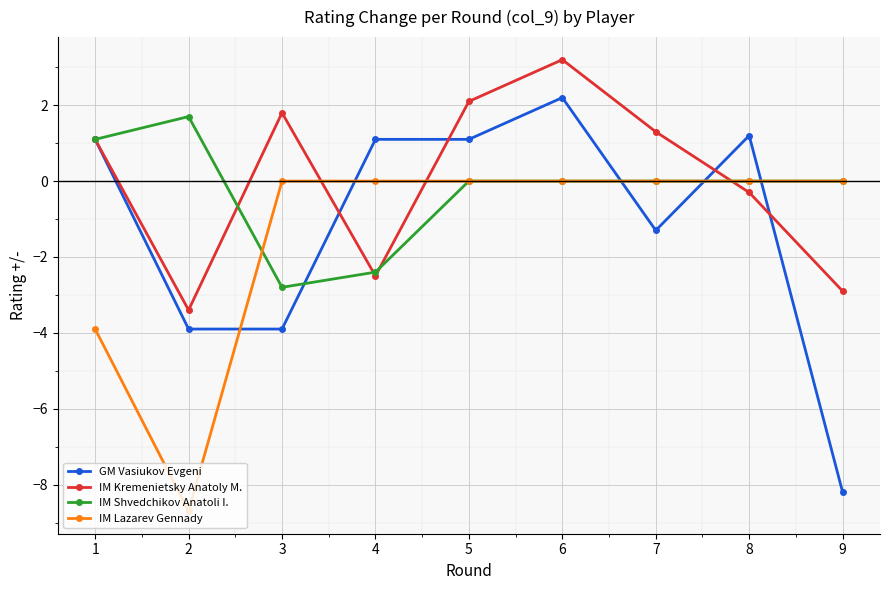

Reading left to right, what are all the values shown in this chart?

GM Vasiukov Evgeni: 1.1	-3.9	-3.9	1.1	1.1	2.2	-1.3	1.2	-8.2
IM Kremenietsky Anatoly M.: 1.1	-3.4	1.8	-2.5	2.1	3.2	1.3	-0.3	-2.9
IM Shvedchikov Anatoli I.: 1.1	1.7	-2.8	-2.4	0.0	0.0	0.0	0.0	0.0
IM Lazarev Gennady: -3.9	-8.7	0.0	0.0	0.0	0.0	0.0	0.0	0.0